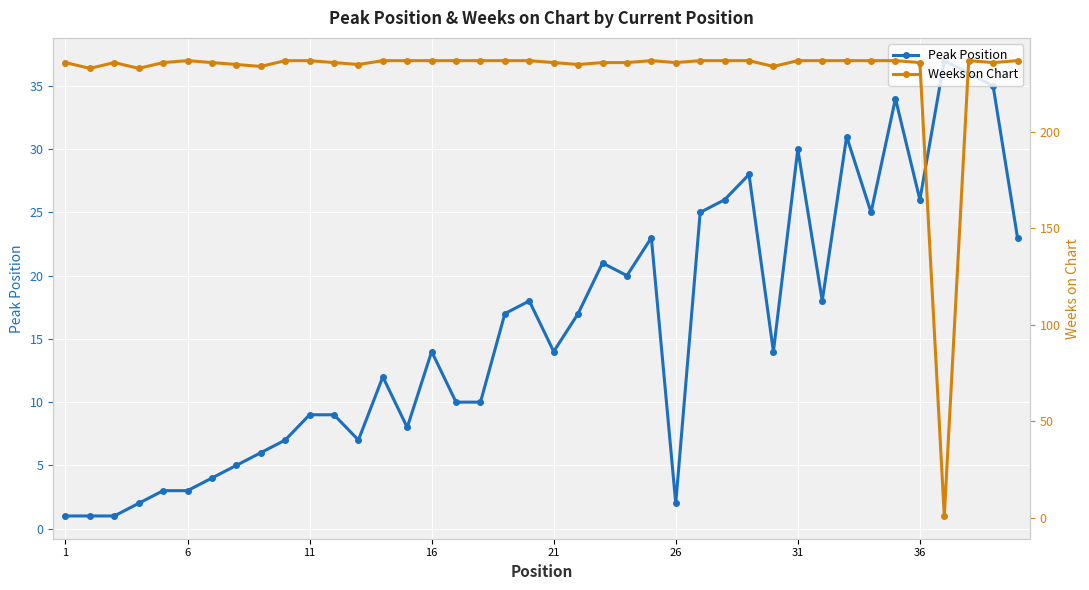

What is the maximum value for Peak Position?

37